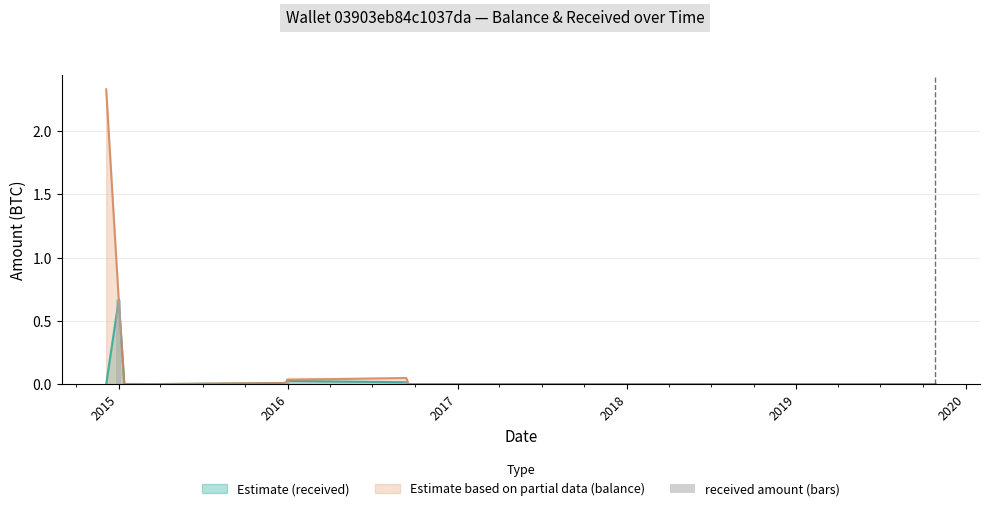

Count the number of categories in the chart.

10